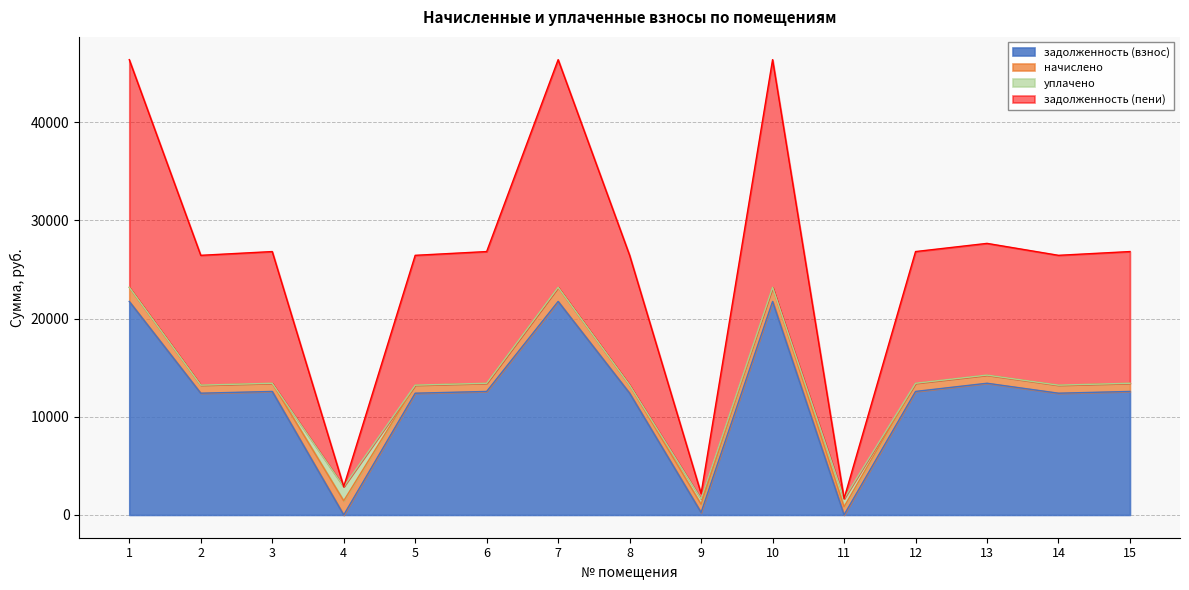

What is the maximum value for задолженность (взнос)?

21751.0